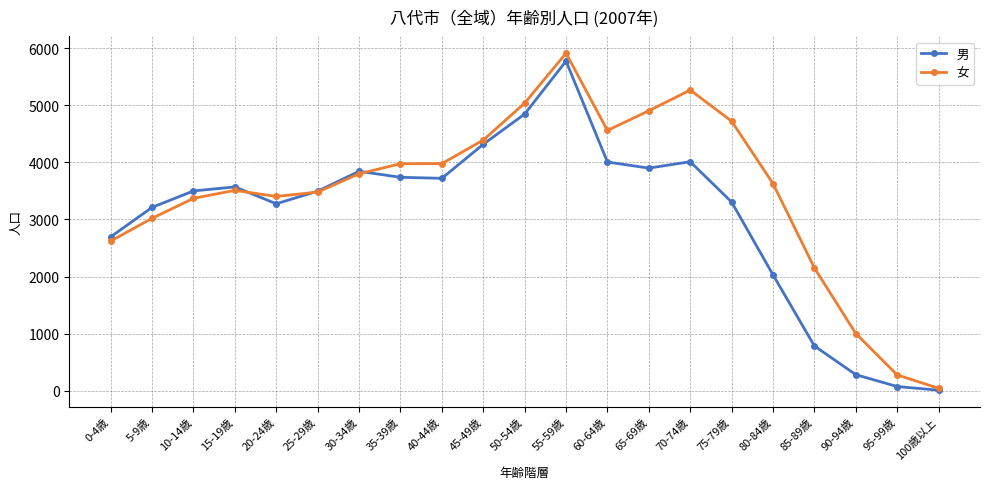

What is the value of the 男 point at the 19th from the left?

280